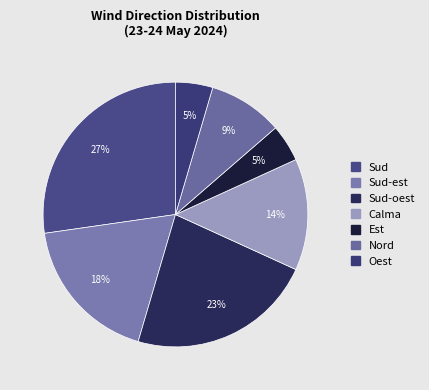

Do Calma and Est together represent more than half of the pie?

No